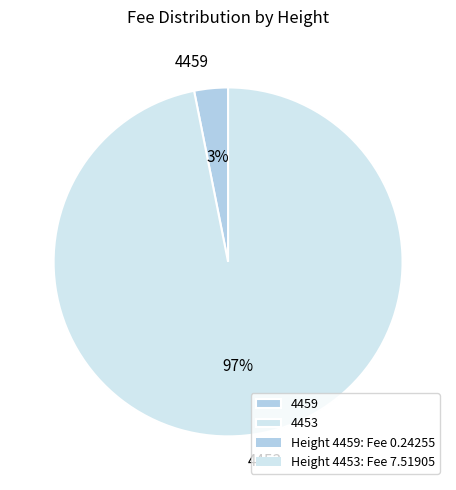

Does any single category account for the majority?

Yes